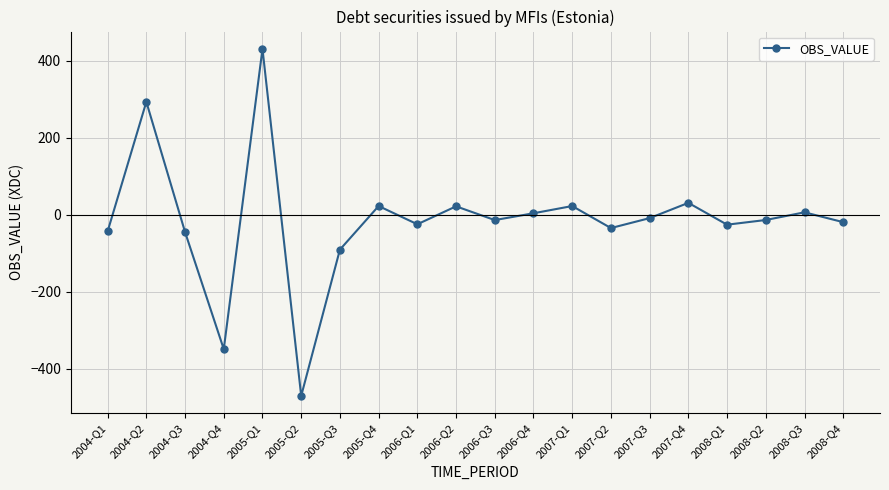

What is the label of the 10th point from the right?

2006-Q3